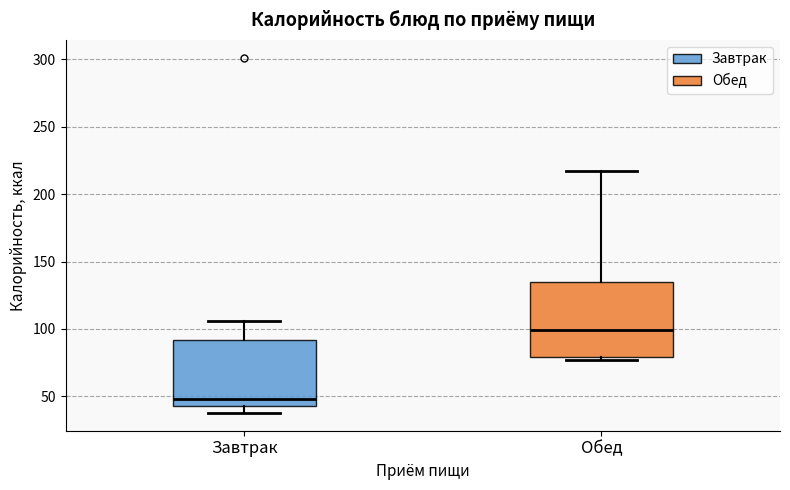

Where does the upper whisker of the box for Завтрак end on the y-axis? The values are not printed on the chart, so give them approximately, as read against the axis.

105